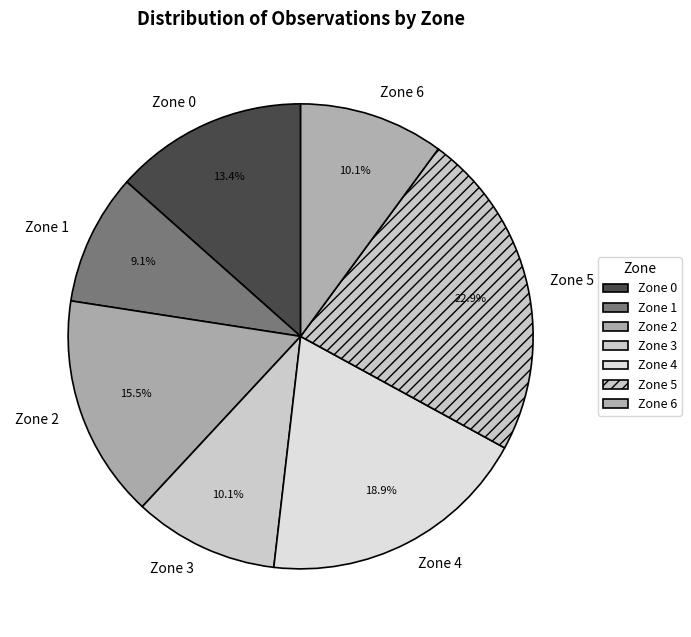

Which category has the smallest portion of the pie?

Zone 1